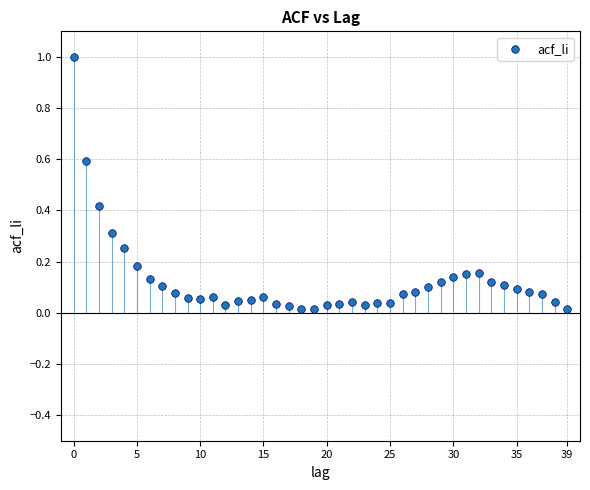

What is the range of Y values (max minus min)?

1.0